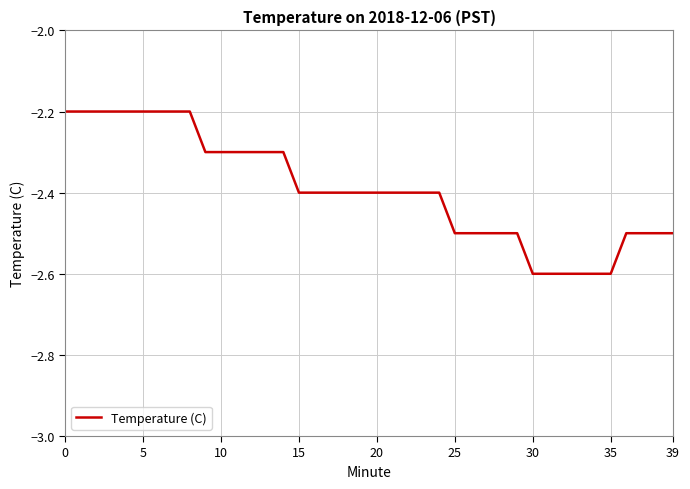

What is the maximum value shown in the chart?

-2.2